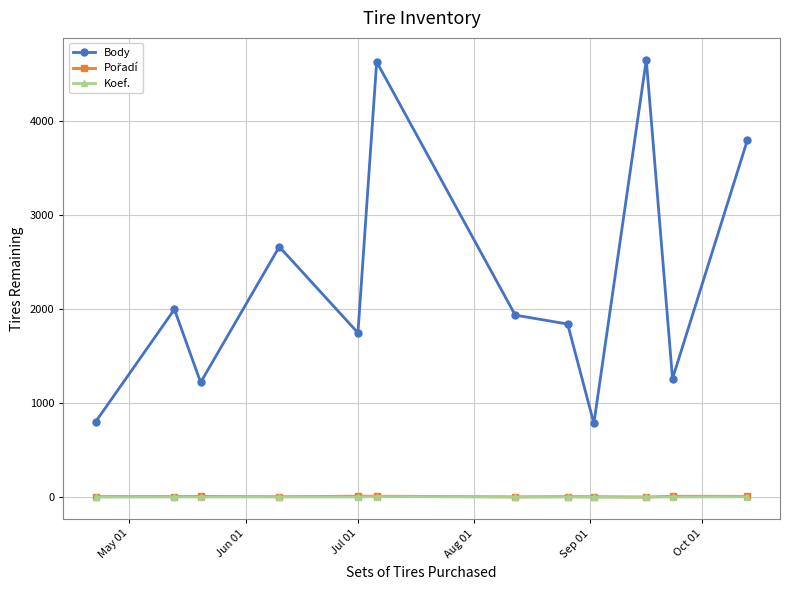

How many lines are shown in the chart?

3